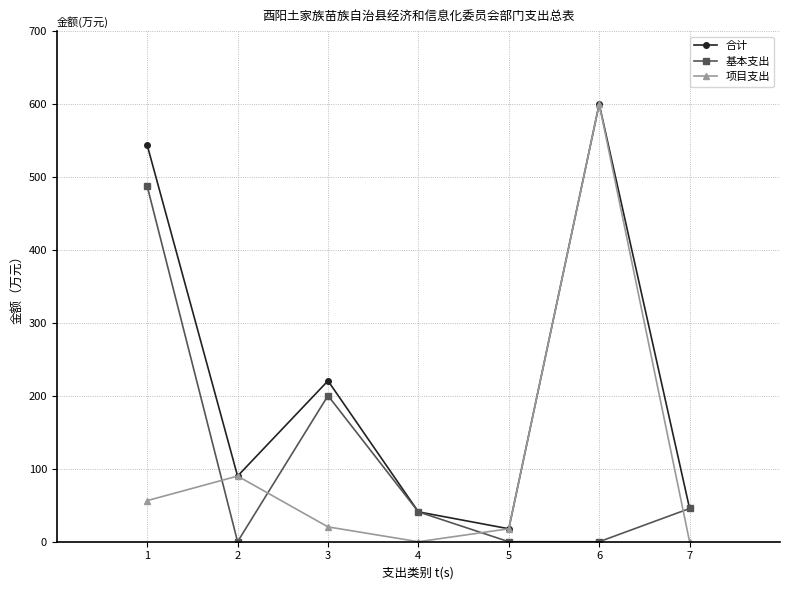

In 合计, how many points are higher than both neighbors (excluding endpoints)?

2